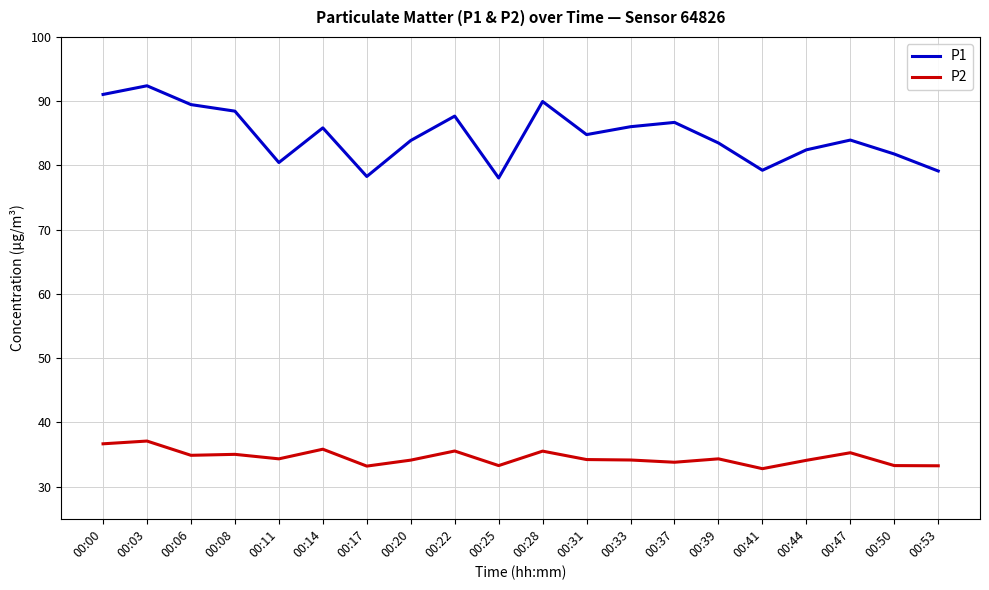

What is the average value of the P1 series?

84.7